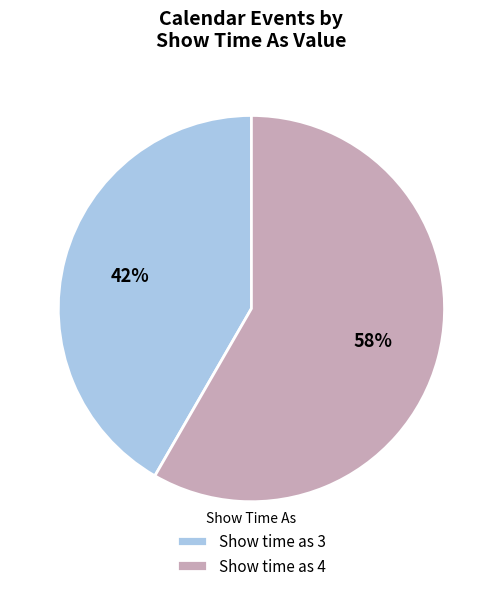

To the nearest percent, what percentage of the pie is Show time as 3?

42%